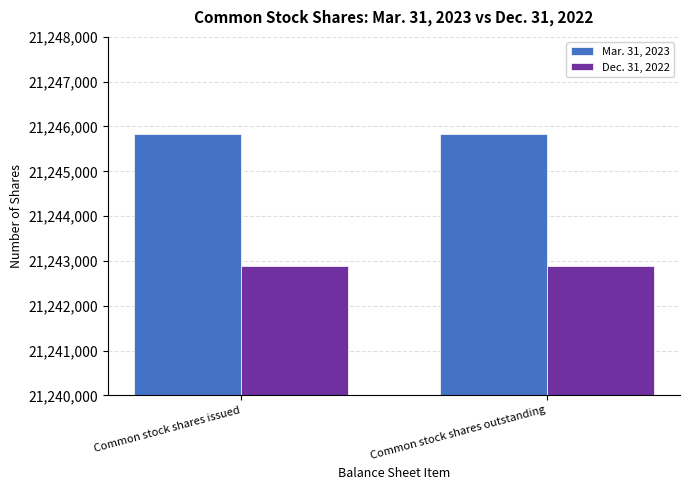

Is it true that Mar. 31, 2023 equals 8148920 at Common stock shares issued?

False